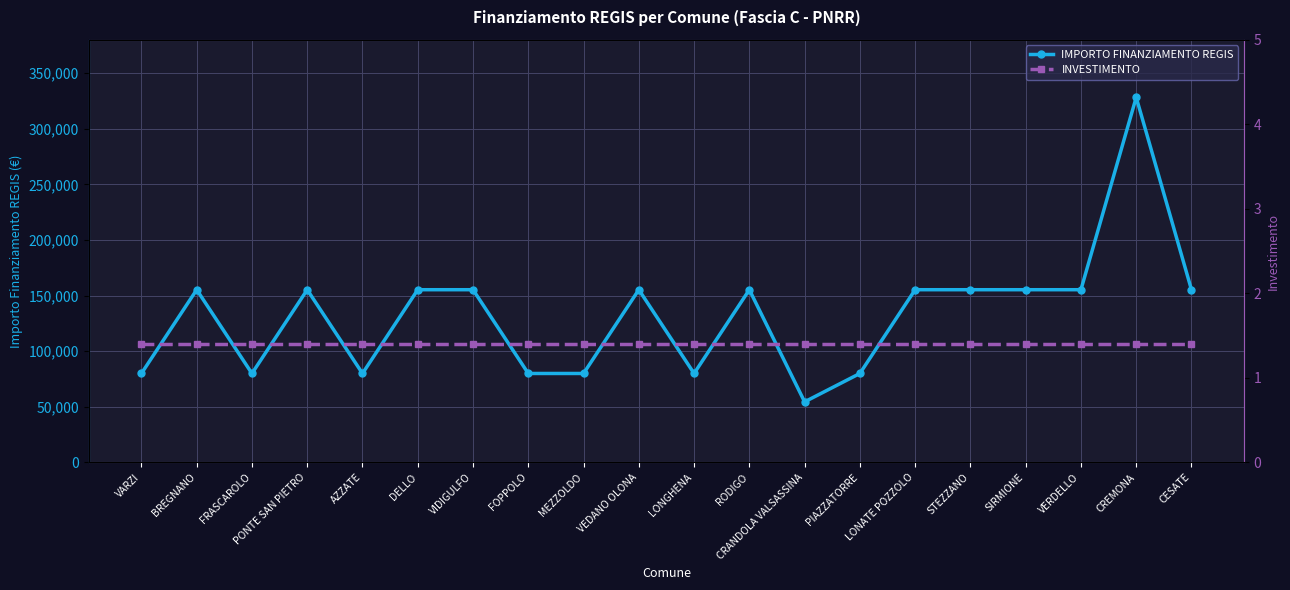

What position from the left is VARZI?

1